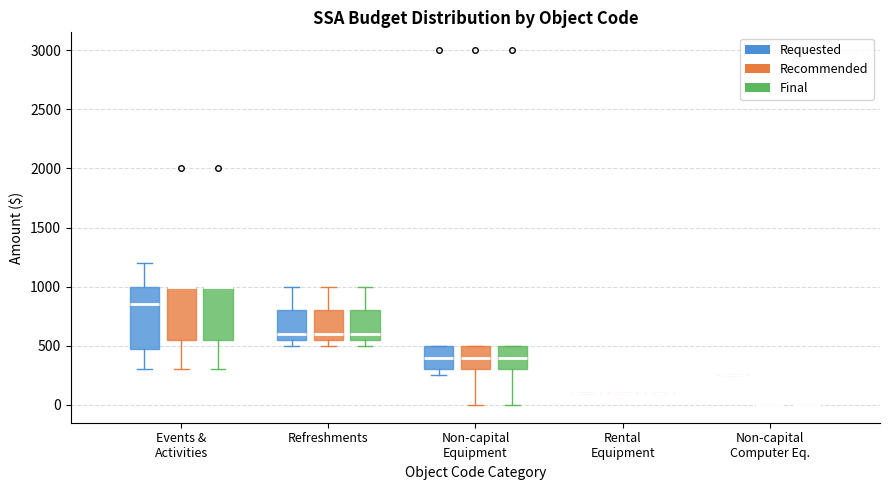

Reading left to right, read every box against the y-axis: the position of its median line, the range the box covers, and the ends of its whiskers. The values are not printed on the chart, so give them approximately, as read against the axis.

Events & Activities (Requested): median 850, box 500 to 1000, whiskers 300 to 1200
Events & Activities (Recommended): median 1000 (drawn on the box's upper edge), box 550 to 1000, whiskers 300 to 1000
Events & Activities (Final): median 1000 (drawn on the box's upper edge), box 550 to 1000, whiskers 300 to 1000
Refreshments (Requested): median 600, box 550 to 800, whiskers 500 to 1000
Refreshments (Recommended): median 600, box 550 to 800, whiskers 500 to 1000
Refreshments (Final): median 600, box 550 to 800, whiskers 500 to 1000
Non-capital Equipment (Requested): median 400, box 300 to 500, whiskers 250 to 500
Non-capital Equipment (Recommended): median 400, box 300 to 500, whiskers 0 to 500
Non-capital Equipment (Final): median 400, box 300 to 500, whiskers 0 to 500
Rental Equipment (Requested): box collapsed to a line at 100, whiskers 100 to 100
Rental Equipment (Recommended): box collapsed to a line at 100, whiskers 100 to 100
Rental Equipment (Final): box collapsed to a line at 100, whiskers 100 to 100
Non-capital Computer Eq. (Requested): box collapsed to a line at 250, whiskers 250 to 250
Non-capital Computer Eq. (Recommended): box collapsed to a line at 0, whiskers 0 to 0
Non-capital Computer Eq. (Final): box collapsed to a line at 0, whiskers 0 to 0